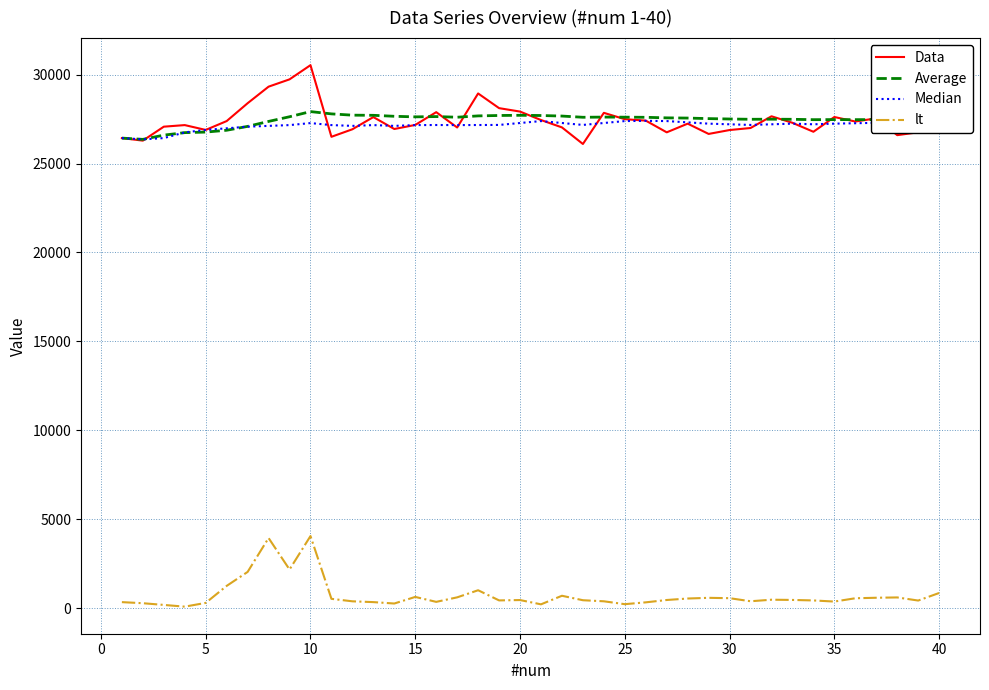

What is the maximum value for Average?

27922.3